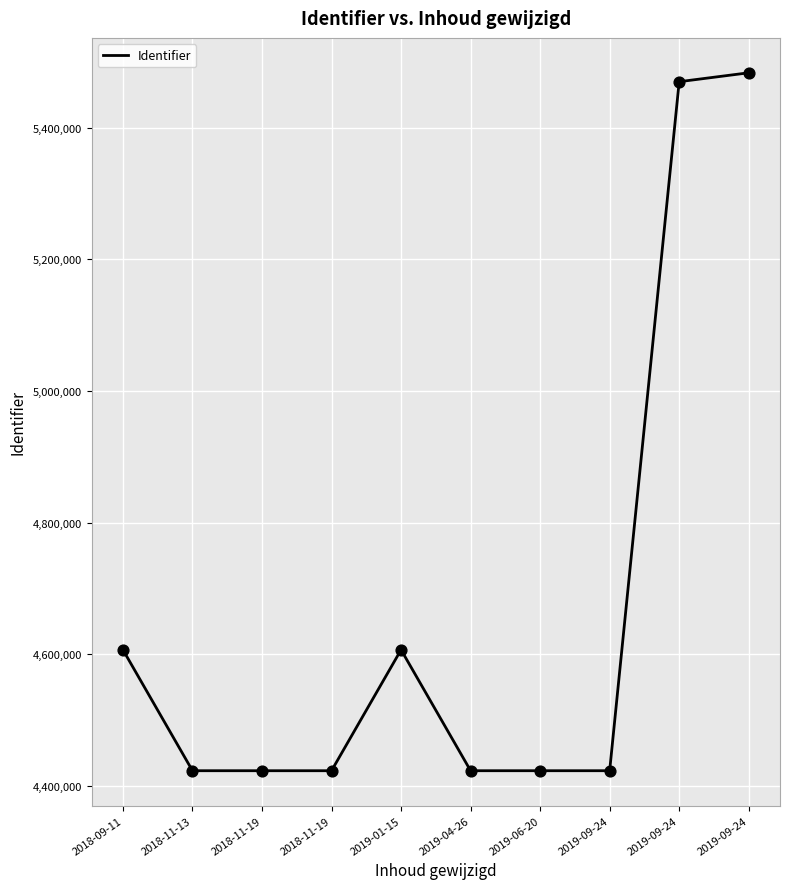

Between 2019-04-26 and 2019-09-24, which is larger?

2019-04-26